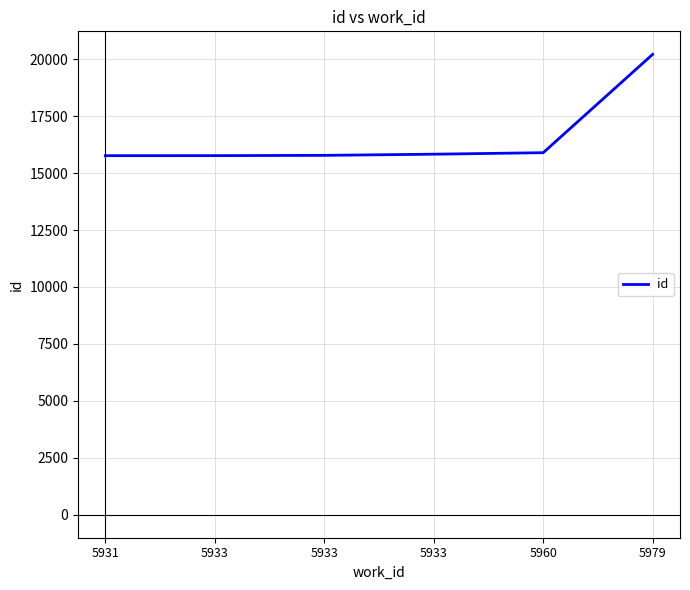

What is the change in value from 5931 to 5933?

+2